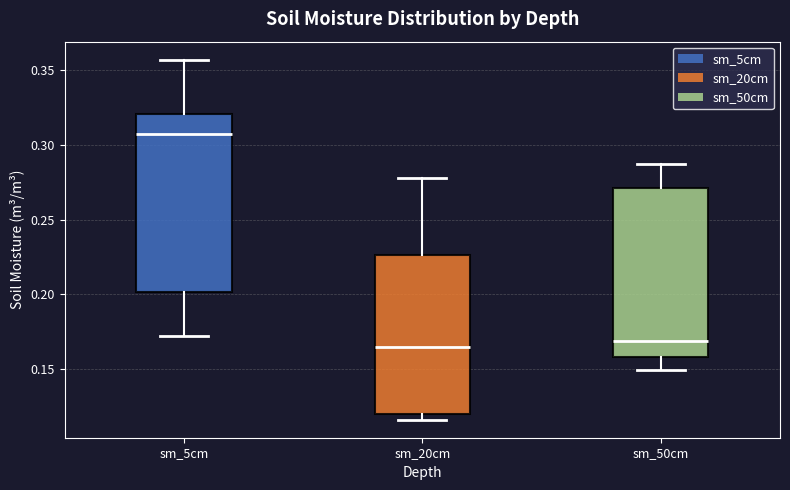

Which box's median line is the highest?

sm_5cm